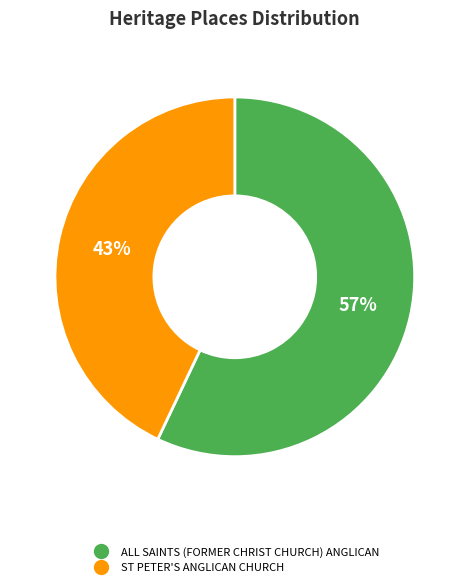

Is the sum of ST PETER'S ANGLICAN CHURCH and ALL SAINTS (FORMER CHRIST CHURCH) ANGLICAN greater than half?

Yes